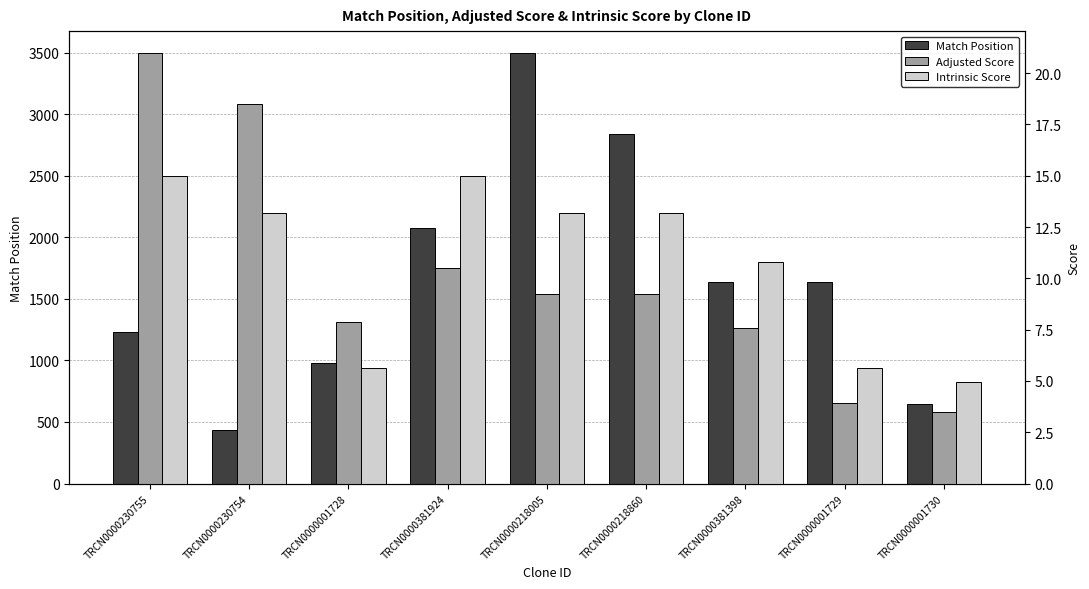

What is the label of the 1st bar from the right?

TRCN0000001730